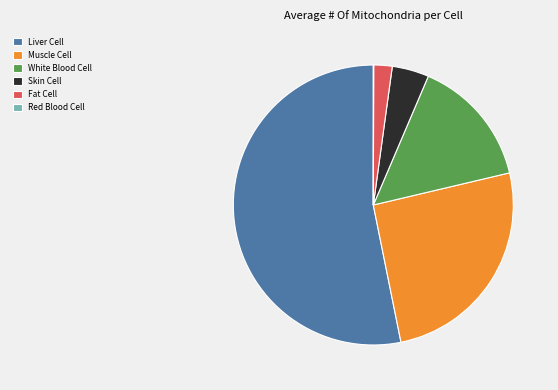

Which slice represents more than half of the pie?

Liver Cell